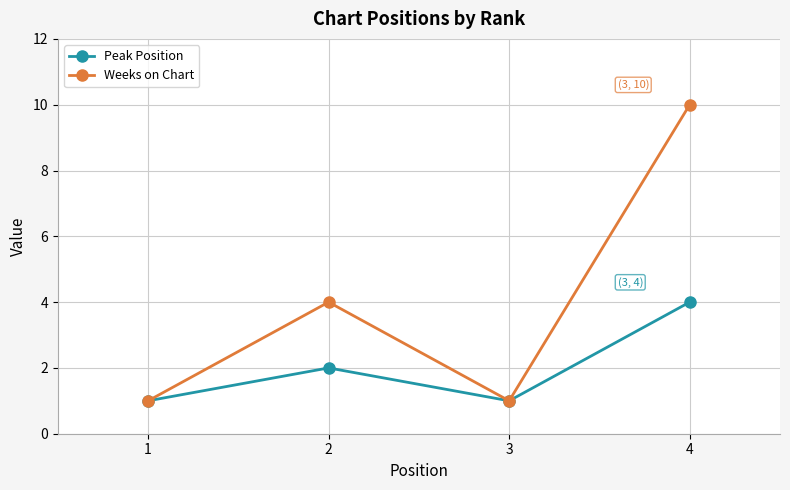

Reading left to right, extract all data points from this chart.

Peak Position: 1	2	1	4
Weeks on Chart: 1	4	1	10